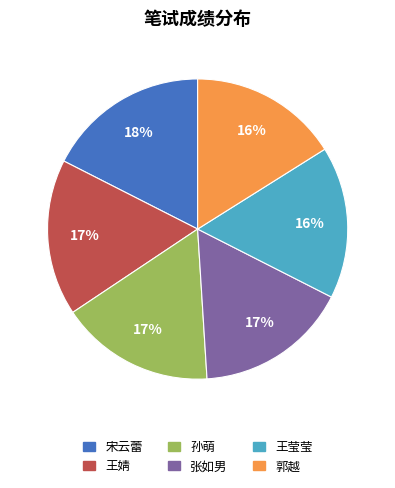

Which has a higher value, 郭越 or 王婧?

王婧